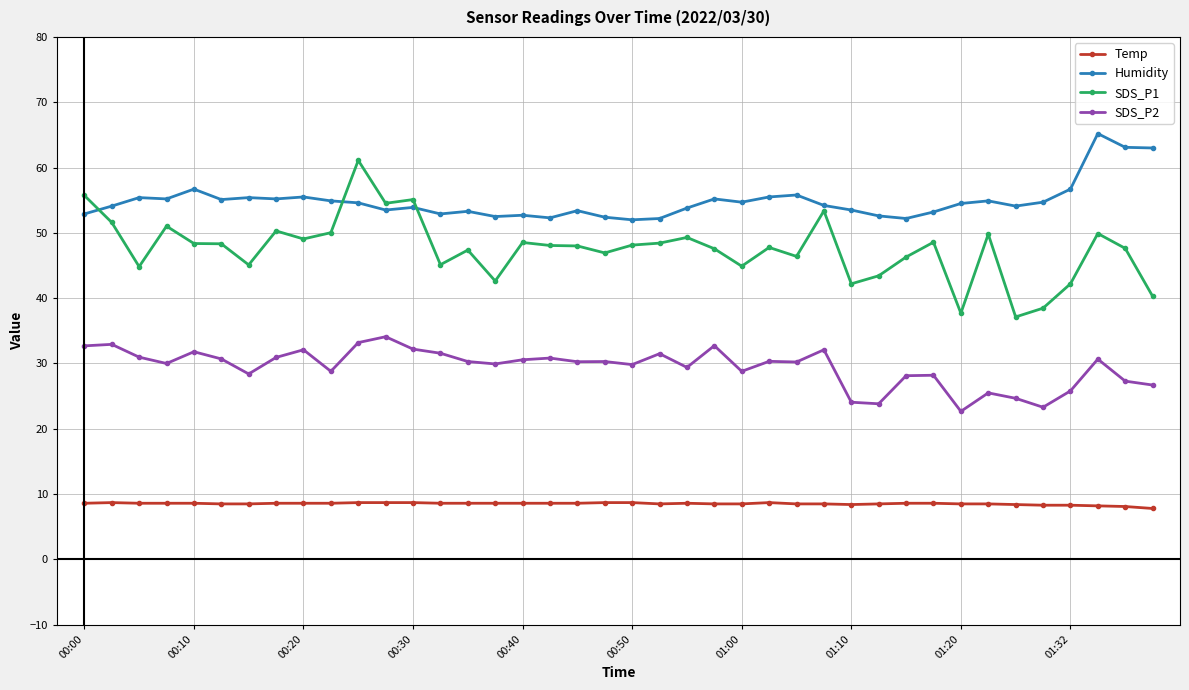

Which series has the widest spread of values?

SDS_P1